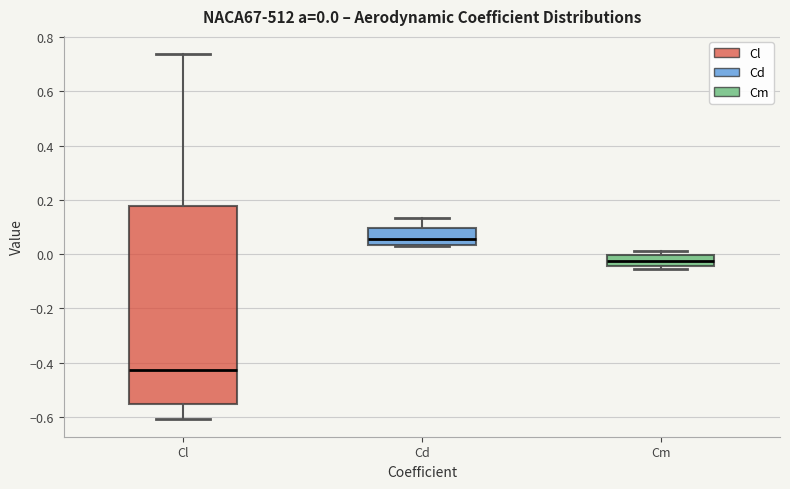

Which box is the tallest, from its lower edge to its upper edge?

Cl